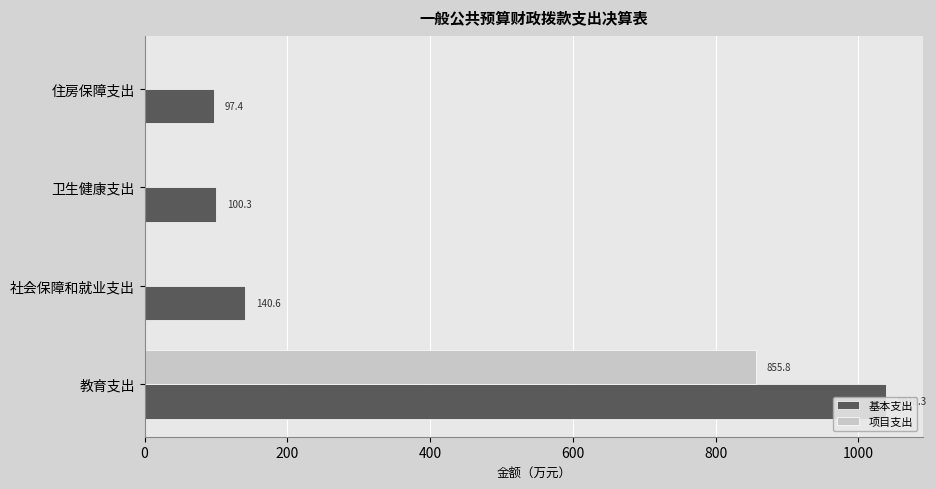

How many distinct data groups are displayed?

2